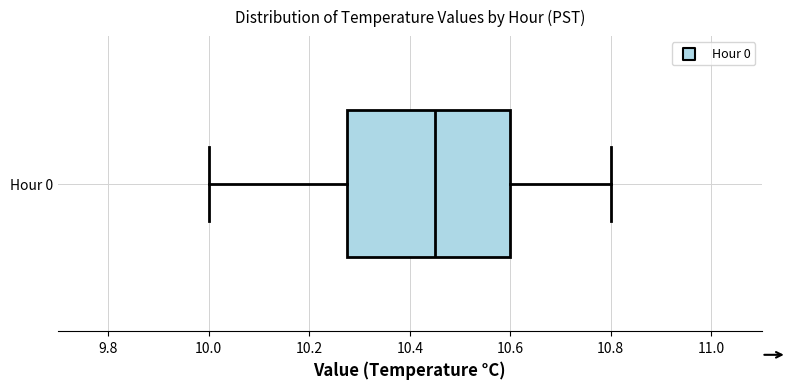

Transcribe this box plot: give where the median line is, the range the box spans, and where the two whiskers end, as read against the x-axis. The values are not printed on the chart, so give them approximately, as read against the axis.

median 10.46, box 10.28 to 10.60, whiskers 10.00 to 10.80